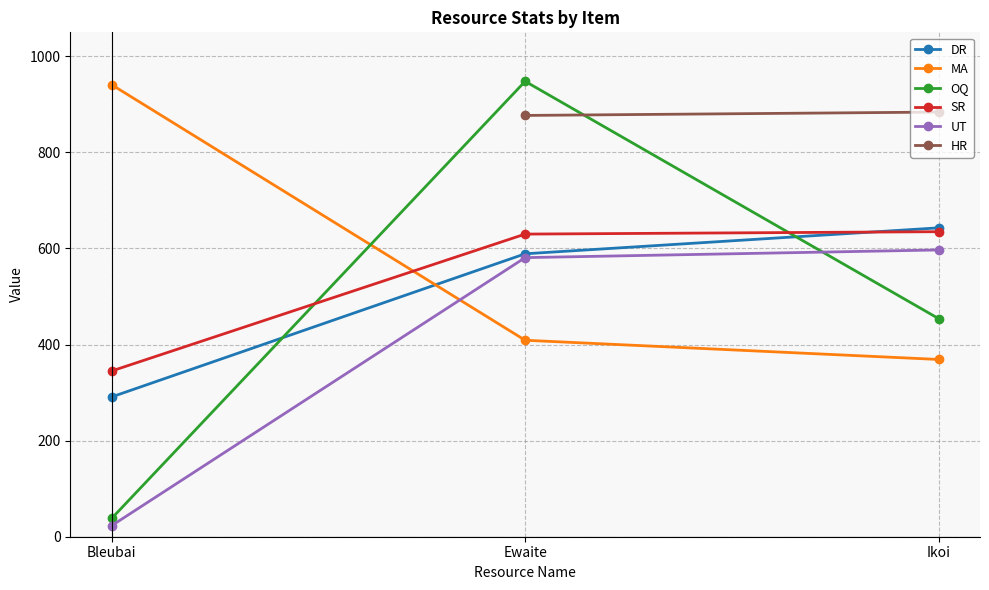

Rank the categories by MA value from lowest to highest.

Ikoi, Ewaite, Bleubai